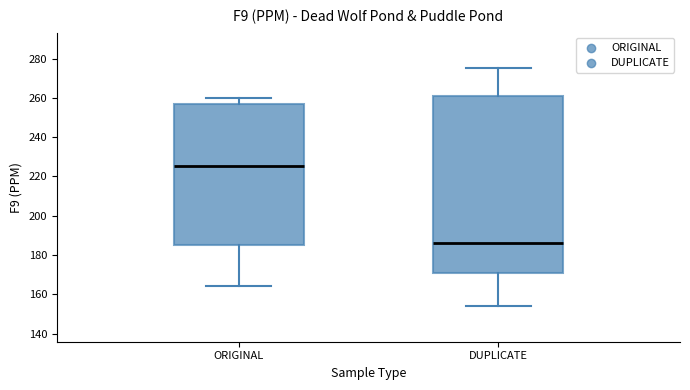

Where does the upper whisker of the box for ORIGINAL end on the y-axis? The values are not printed on the chart, so give them approximately, as read against the axis.

260